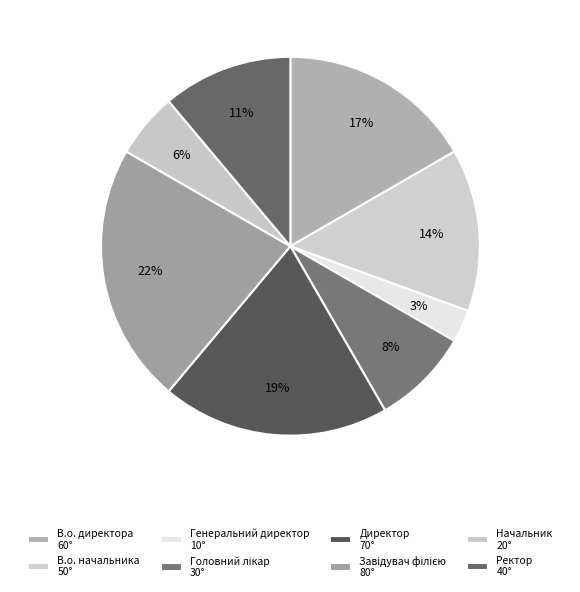

The В.о. начальника slice represents 4% of the pie. True or false?

False